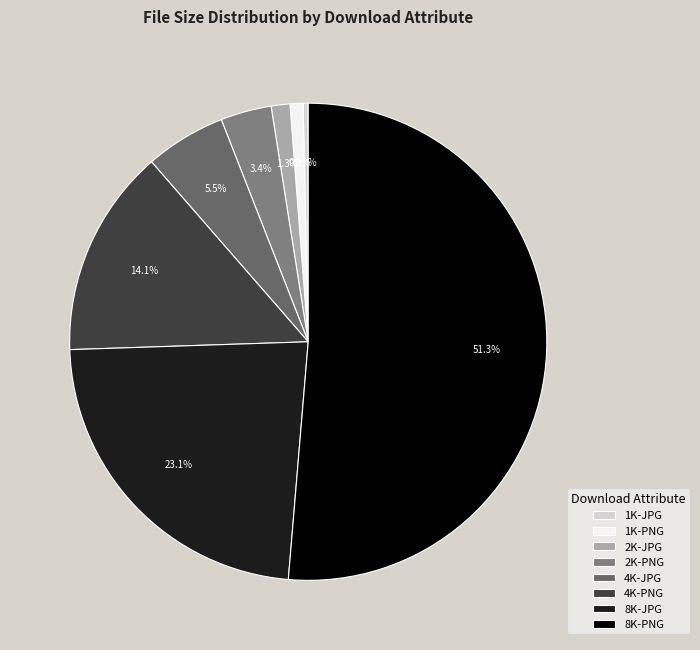

How many slices are in this pie chart?

8